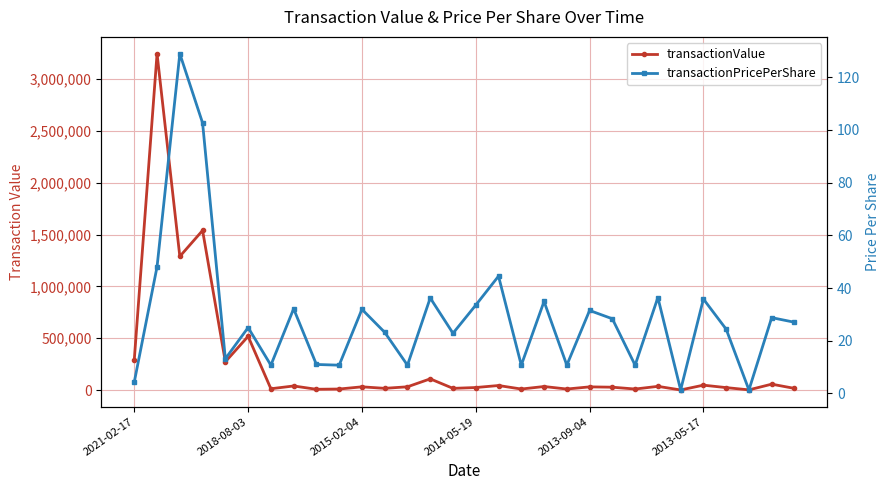

At how many categories does at least one series exceed 366077?

4